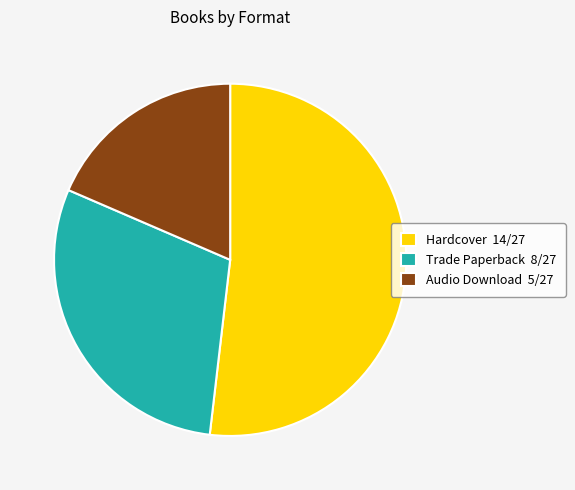

What is the largest slice in the pie chart?

Hardcover